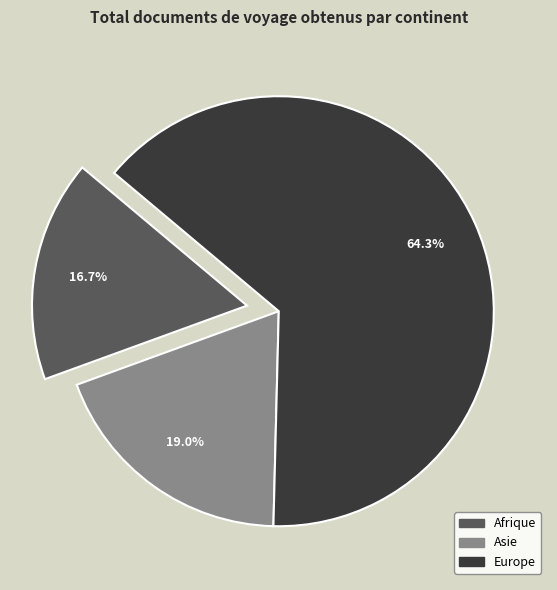

Which has a higher value, Asie or Afrique?

Asie